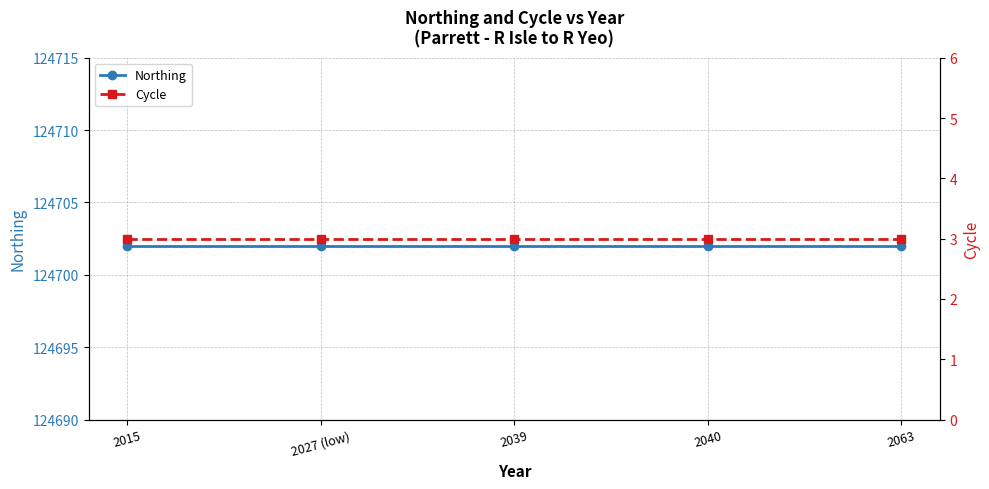

Does the chart have visible grid lines?

Yes